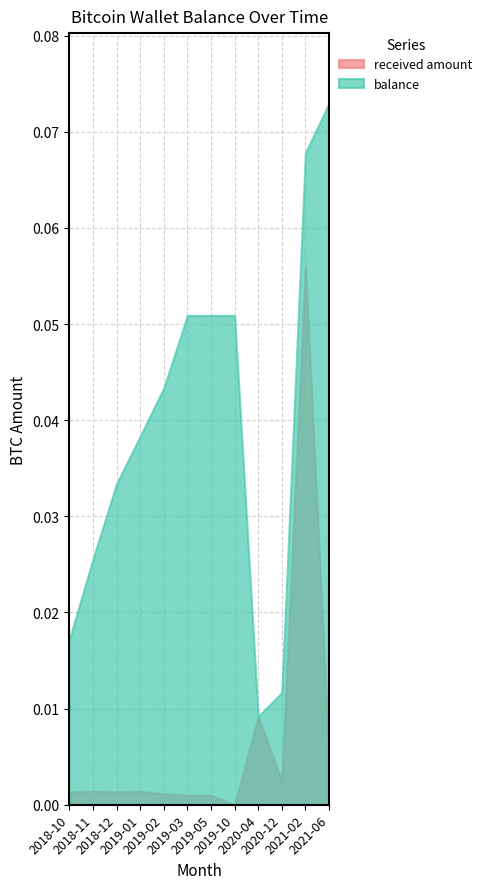

Reading left to right, extract all data points from this chart.

balance: 2018-10=0.0	2018-11=0.0	2018-12=0.0	2019-01=0.0	2019-02=0.0	2019-03=0.1	2019-05=0.1	2019-10=0.1	2020-04=0.0	2020-12=0.0	2021-02=0.1	2021-06=0.1
received amount: 2018-10=0.0	2018-11=0.0	2018-12=0.0	2019-01=0.0	2019-02=0.0	2019-03=0.0	2019-05=0.0	2019-10=0.0	2020-04=0.0	2020-12=0.0	2021-02=0.1	2021-06=0.0